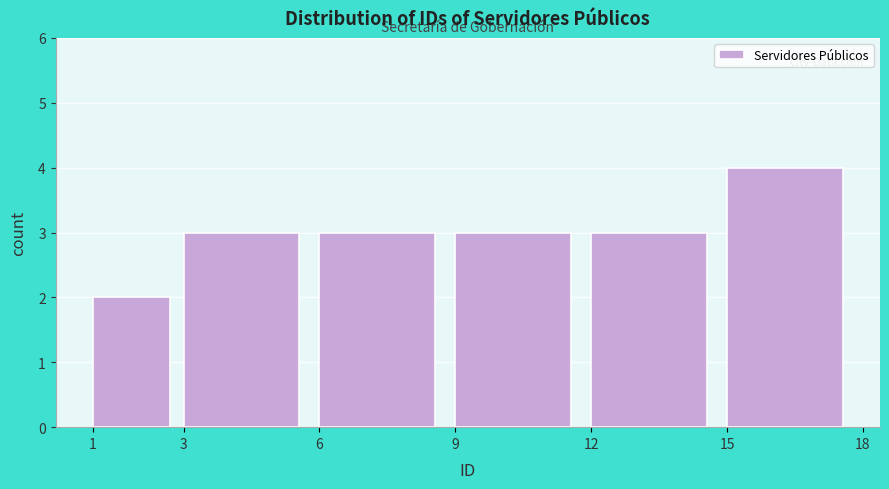

Reading left to right, transcribe this chart: for each bar, give the range it covers on the x-axis and its height. The values are not printed on the chart, so give them approximately, as read against the axis.

1 to 3: 2
3 to 6: 3
6 to 9: 3
9 to 12: 3
12 to 15: 3
15 to 18: 4